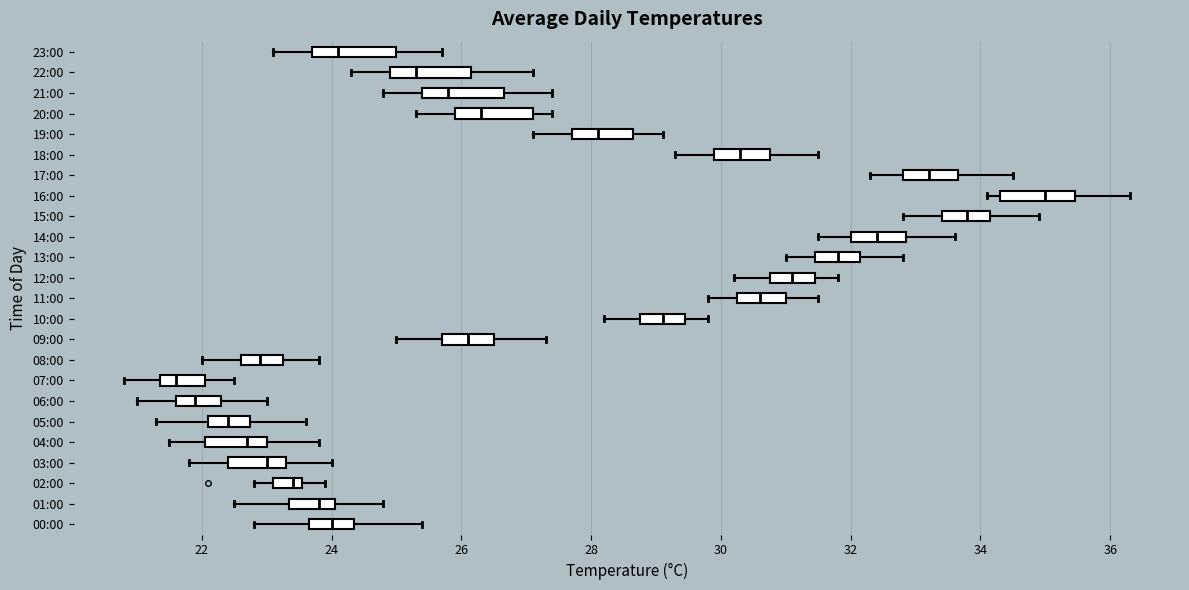

Reading bottom to top, read every box against the x-axis: the position of its median line, the range the box covers, and the ends of its whiskers. The values are not printed on the chart, so give them approximately, as read against the axis.

00:00: median 24.0, box 23.6 to 24.4, whiskers 22.8 to 25.4
01:00: median 23.8, box 23.4 to 24.0, whiskers 22.6 to 24.8
02:00: median 23.4, box 23.2 to 23.6, whiskers 22.8 to 24.0
03:00: median 23.0, box 22.4 to 23.4, whiskers 21.8 to 24.0
04:00: median 22.8, box 22.0 to 23.0, whiskers 21.6 to 23.8
05:00: median 22.4, box 22.2 to 22.8, whiskers 21.4 to 23.6
06:00: median 22.0, box 21.6 to 22.4, whiskers 21.0 to 23.0
07:00: median 21.6, box 21.4 to 22.0, whiskers 20.8 to 22.6
08:00: median 23.0, box 22.6 to 23.2, whiskers 22.0 to 23.8
09:00: median 26.2, box 25.8 to 26.6, whiskers 25.0 to 27.4
10:00: median 29.2, box 28.8 to 29.4, whiskers 28.2 to 29.8
11:00: median 30.6, box 30.2 to 31.0, whiskers 29.8 to 31.6
12:00: median 31.2, box 30.8 to 31.4, whiskers 30.2 to 31.8
13:00: median 31.8, box 31.4 to 32.2, whiskers 31.0 to 32.8
14:00: median 32.4, box 32.0 to 32.8, whiskers 31.6 to 33.6
15:00: median 33.8, box 33.4 to 34.2, whiskers 32.8 to 35.0
16:00: median 35.0, box 34.4 to 35.4, whiskers 34.2 to 36.4
17:00: median 33.2, box 32.8 to 33.6, whiskers 32.4 to 34.6
18:00: median 30.4, box 30.0 to 30.8, whiskers 29.4 to 31.6
19:00: median 28.2, box 27.8 to 28.6, whiskers 27.2 to 29.2
20:00: median 26.4, box 26.0 to 27.2, whiskers 25.4 to 27.4
21:00: median 25.8, box 25.4 to 26.6, whiskers 24.8 to 27.4
22:00: median 25.4, box 25.0 to 26.2, whiskers 24.4 to 27.2
23:00: median 24.2, box 23.8 to 25.0, whiskers 23.2 to 25.8